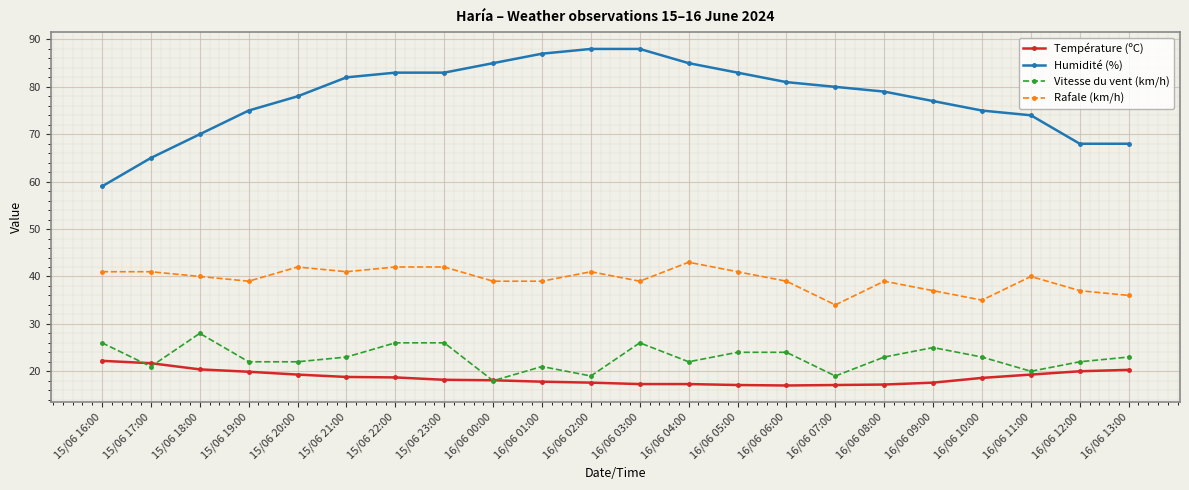

True or false: Vitesse du vent (km/h) has a value of 19.0 at 16/06 07:00.

True